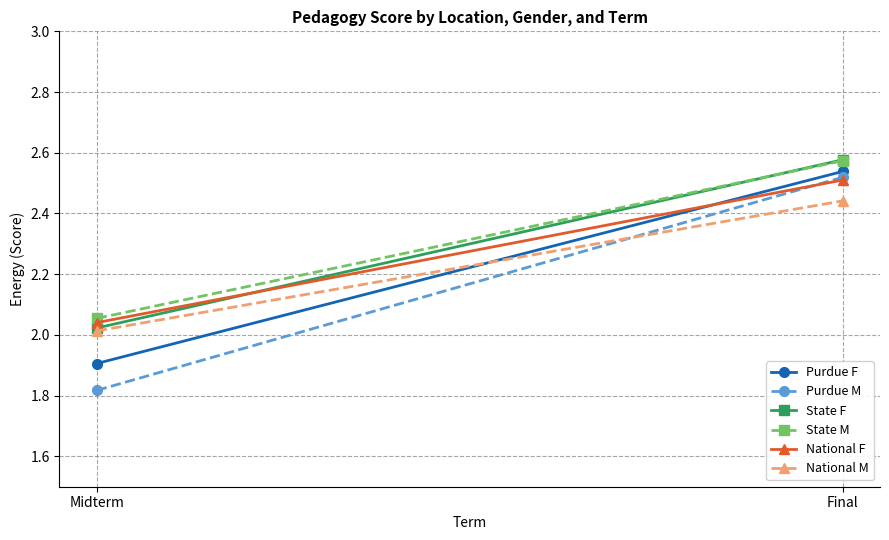

How many distinct data groups are displayed?

6